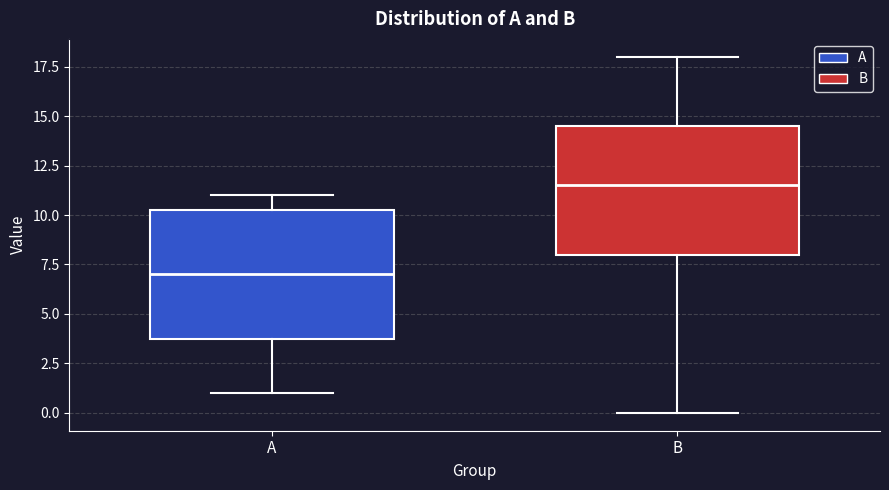

Reading left to right, read every box against the y-axis: the position of its median line, the range the box covers, and the ends of its whiskers. The values are not printed on the chart, so give them approximately, as read against the axis.

A: median 7.0, box 4.0 to 10.5, whiskers 1.0 to 11.0
B: median 11.5, box 8.0 to 14.5, whiskers 0.0 to 18.0